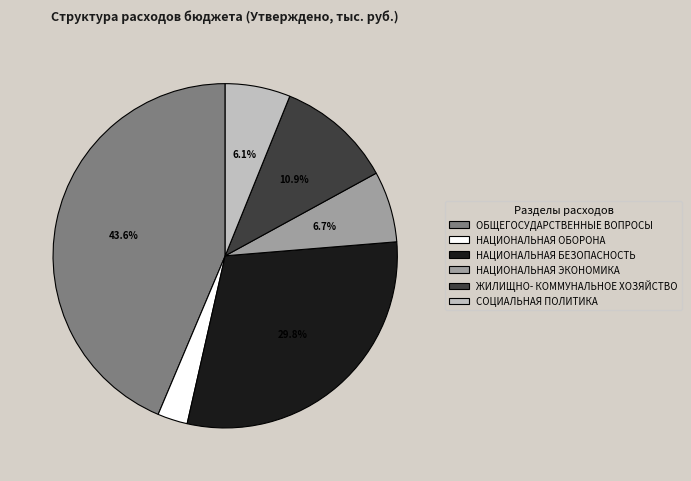

Does any single category account for the majority?

No